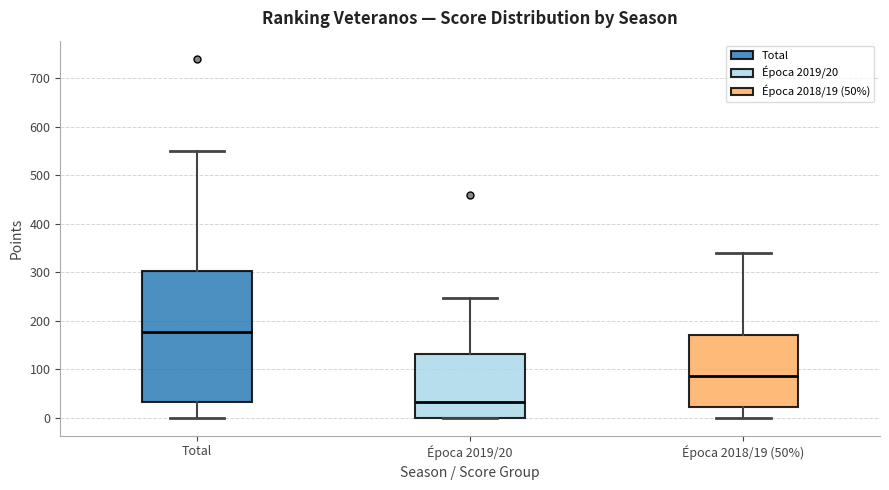

Reading left to right, read every box against the y-axis: the position of its median line, the range the box covers, and the ends of its whiskers. The values are not printed on the chart, so give them approximately, as read against the axis.

Total: median 180, box 30 to 300, whiskers 0 to 550
Época 2019/20: median 30, box 0 to 130, whiskers 0 to 250
Época 2018/19 (50%): median 90, box 20 to 170, whiskers 0 to 340